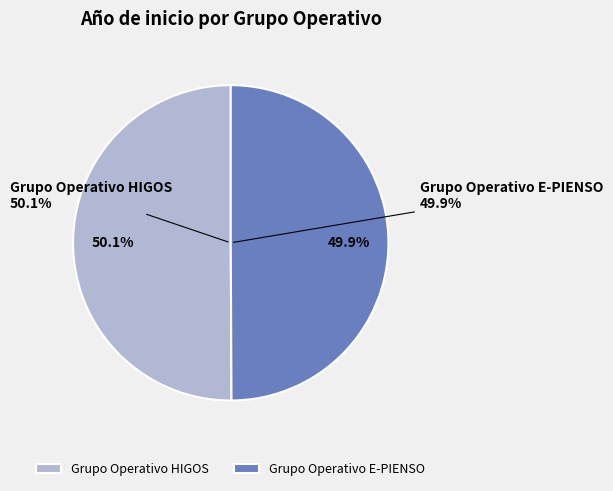

Which category has the smallest portion of the pie?

Grupo Operativo E-PIENSO